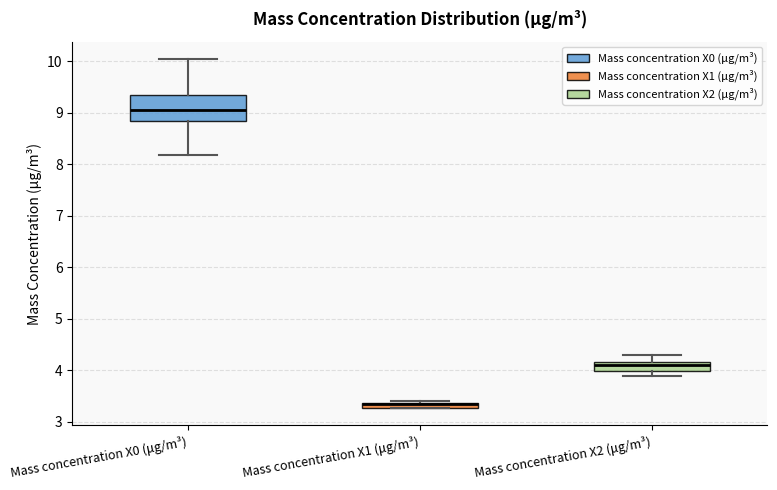

Which box's median line is the lowest?

Mass concentration X1 (μg/m³)